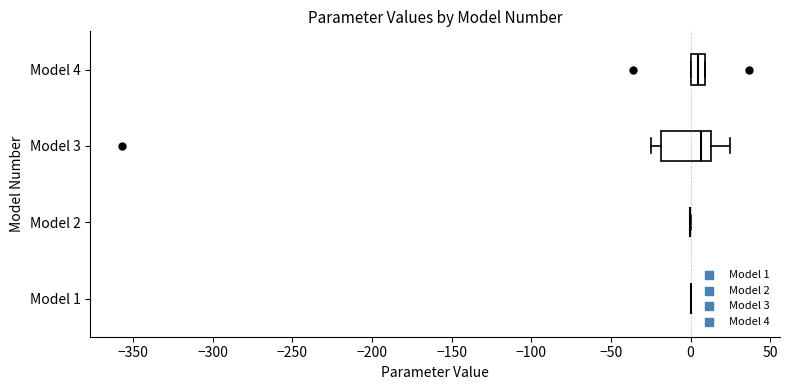

Reading bottom to top, read every box against the x-axis: the position of its median line, the range the box covers, and the ends of its whiskers. The values are not printed on the chart, so give them approximately, as read against the axis.

Model 1: box collapsed to a line at 0, whiskers 0 to 0
Model 2: box collapsed to a line at 0, whiskers 0 to 0
Model 3: median 5, box -20 to 15, whiskers -25 to 25
Model 4: median 5, box 0 to 10, whiskers 0 to 10